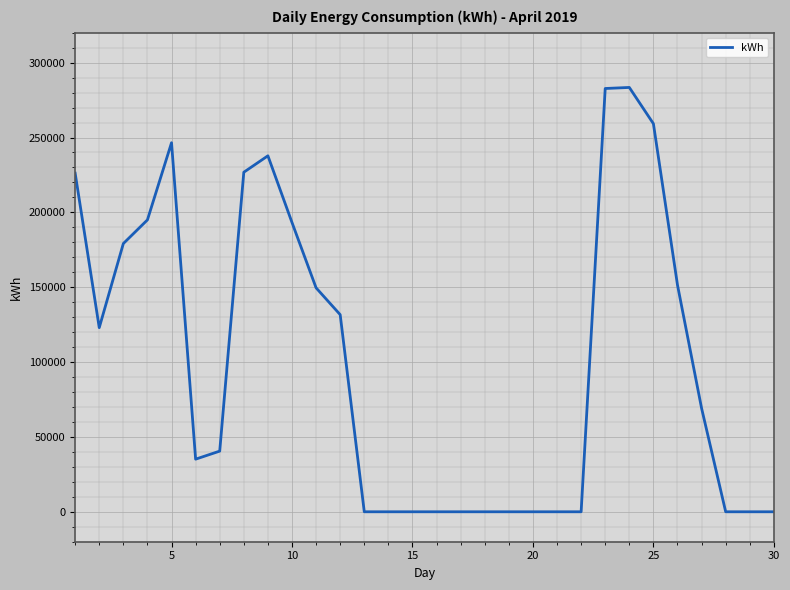

What is the difference between the maximum and minimum values?

283445.0